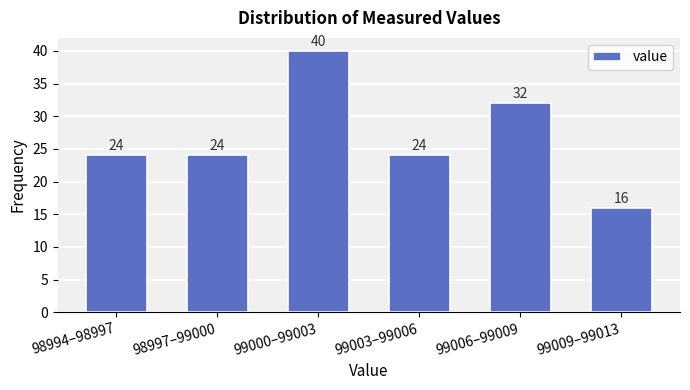

Reading right to left, what are all the values shown in this chart?

16	32	24	40	24	24